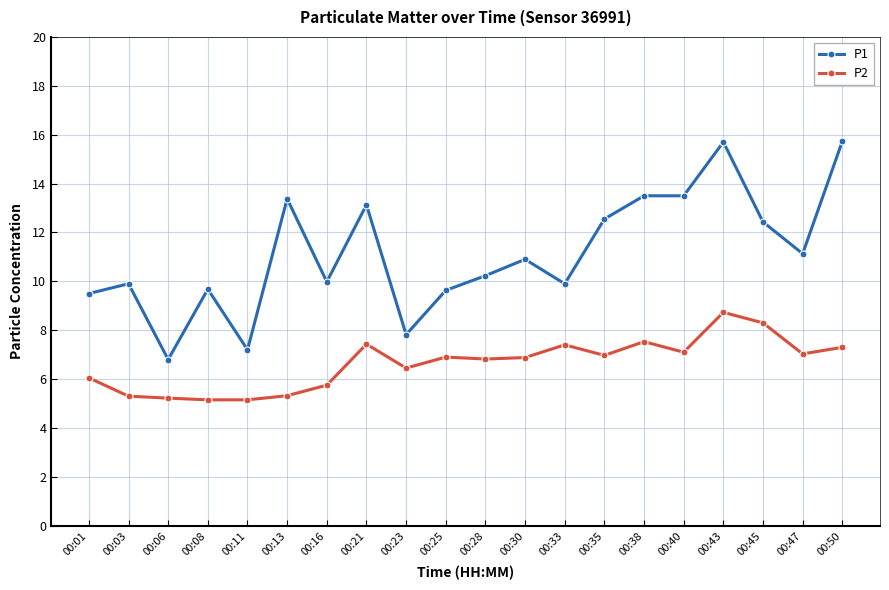

What is the sum of all P2 values?

132.8